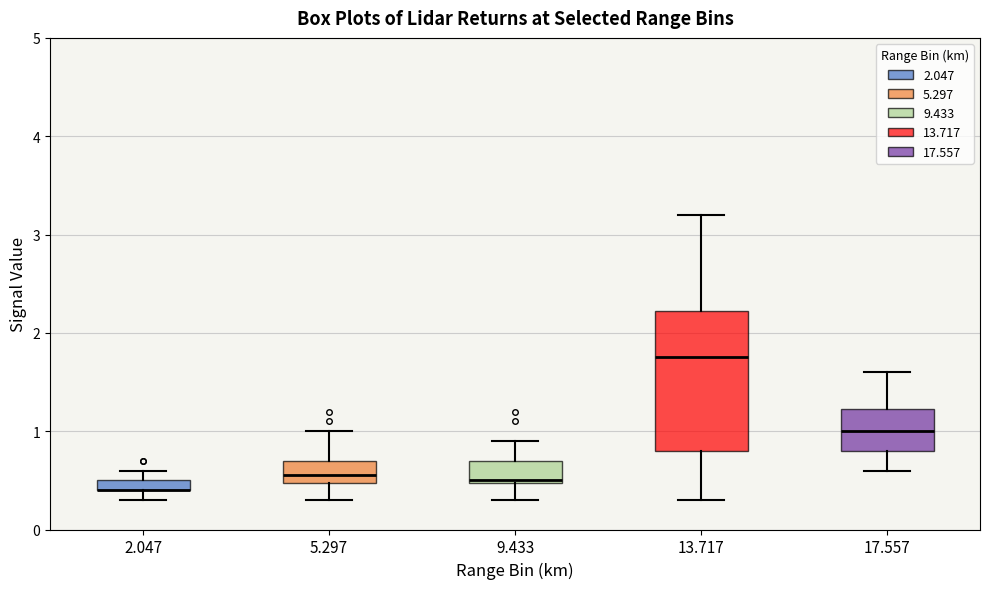

Which box is the tallest, from its lower edge to its upper edge?

13.717